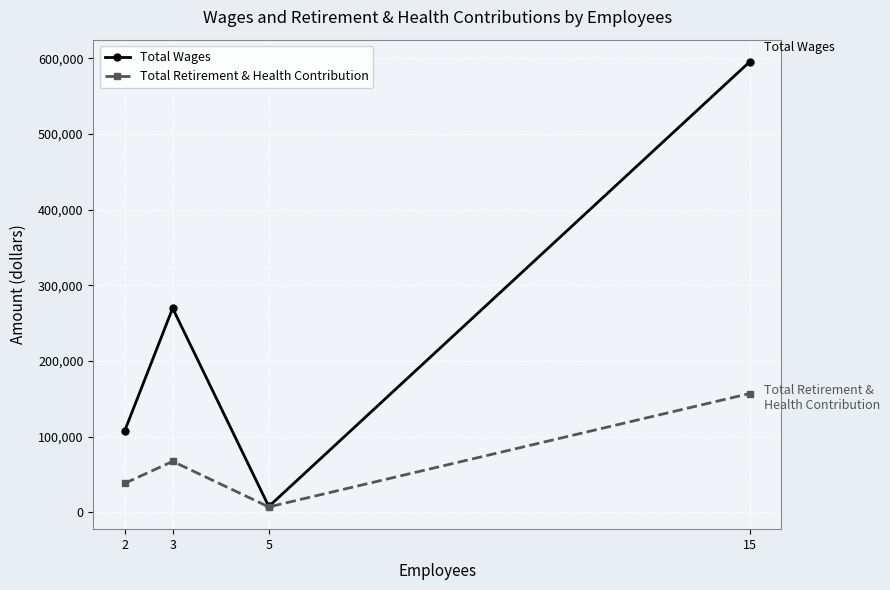

How many data points in Total Retirement & Health Contribution are less than 67145?

2